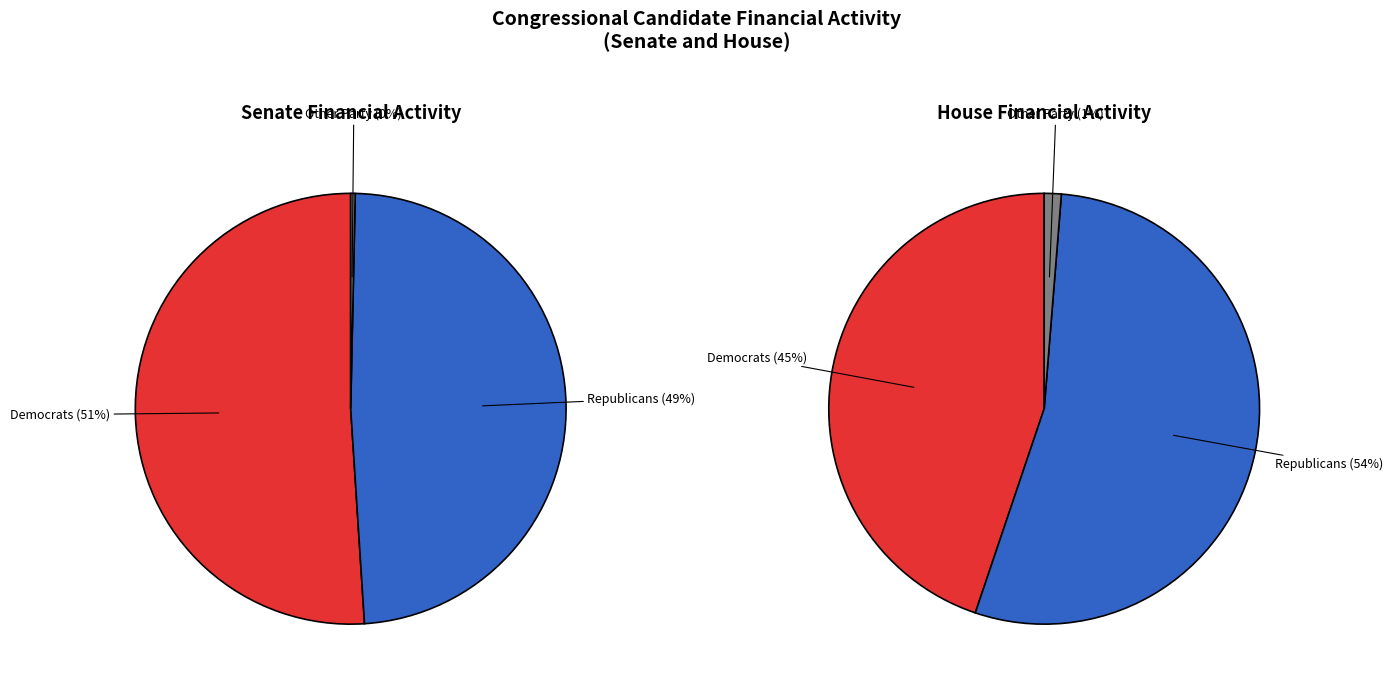

Which series has the largest range (max minus min)?

house_values